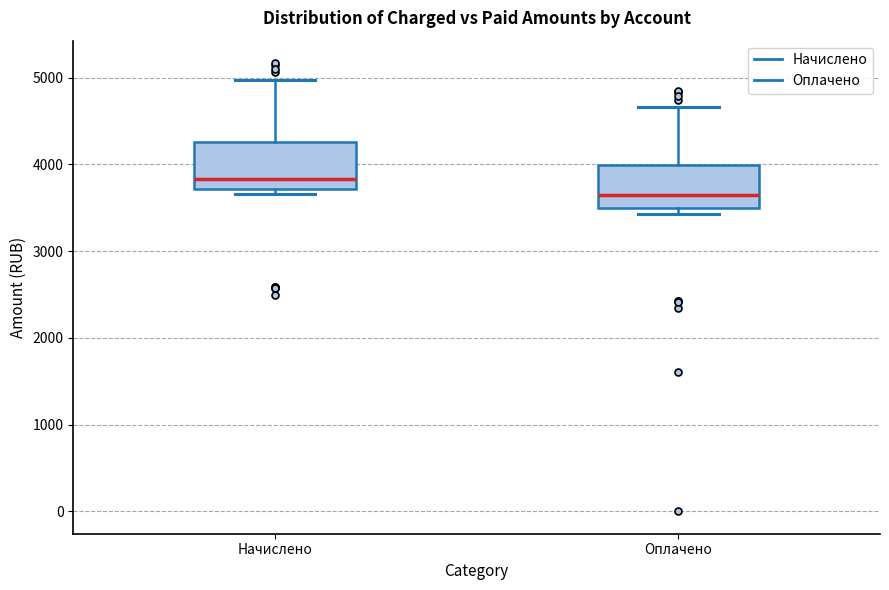

Which box has the lowest median line?

Оплачено